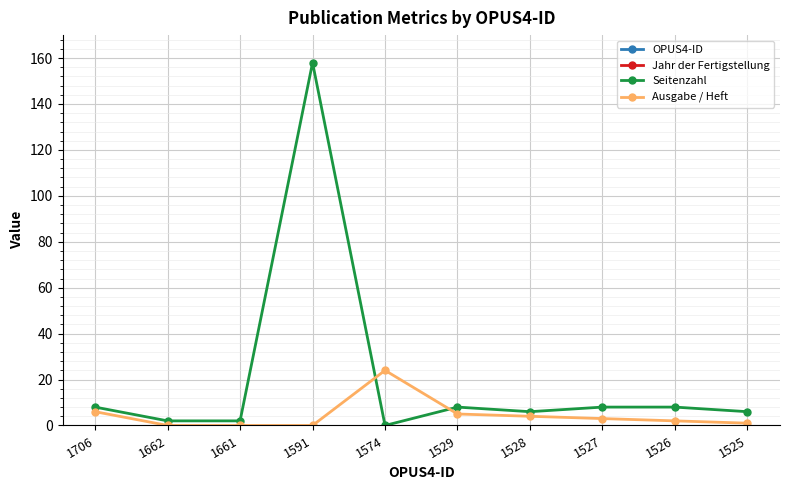

Which series has the widest spread of values?

OPUS4-ID